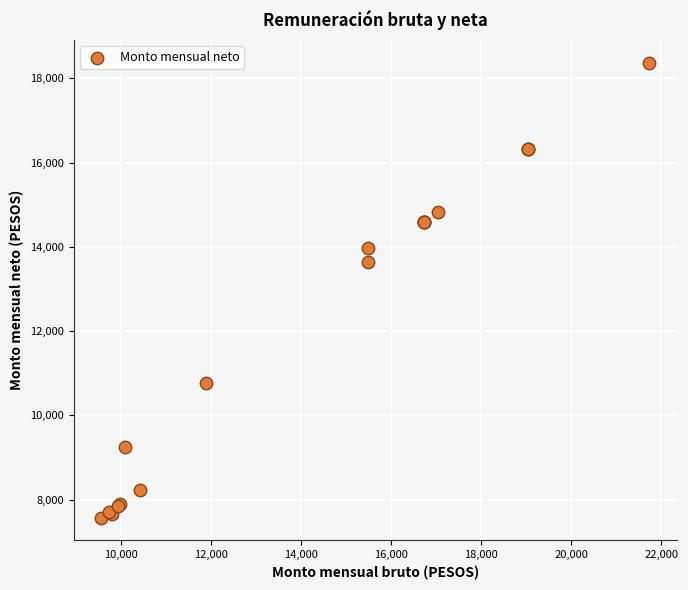

What Y value in the scatter plot is closest to 12974?

13637.8